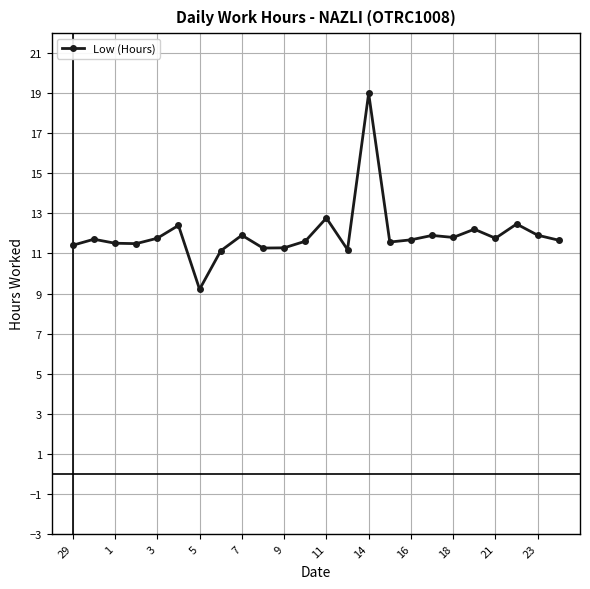

True or false: the data has more than 2 interior local peaks.

True